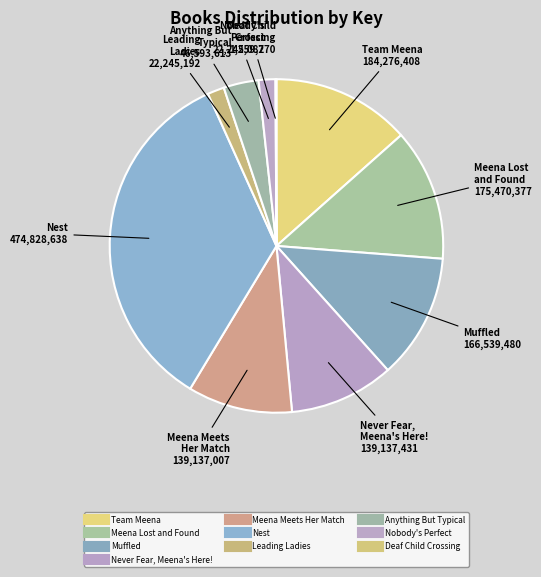

What is the ratio of the value at Meena Meets Her Match to the value at Deaf Child Crossing?

110.4